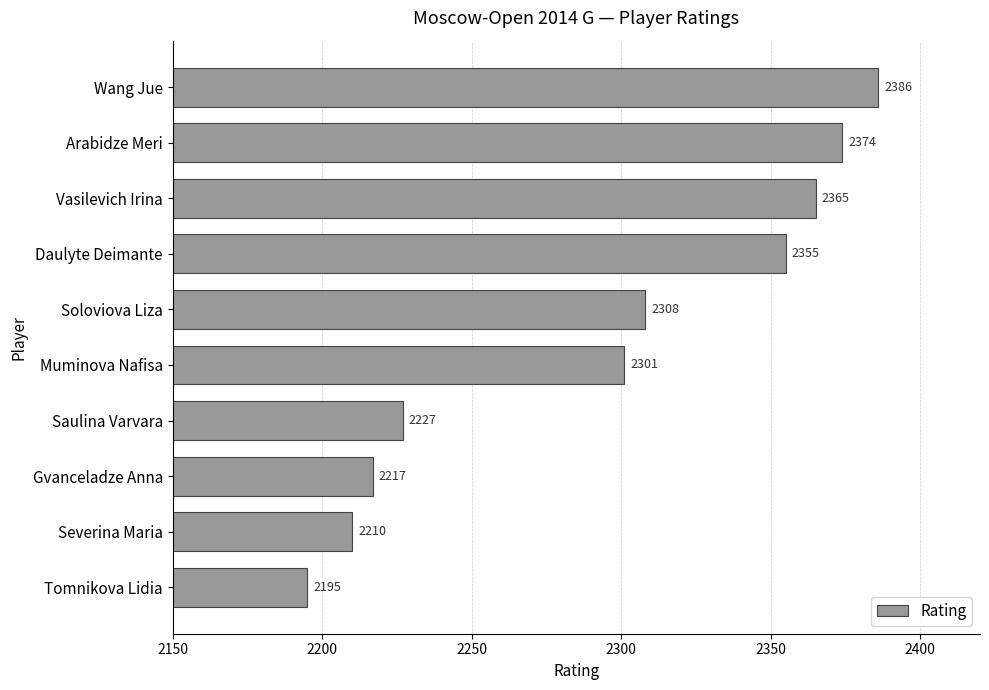

Between Wang Jue and Saulina Varvara, which is larger?

Wang Jue